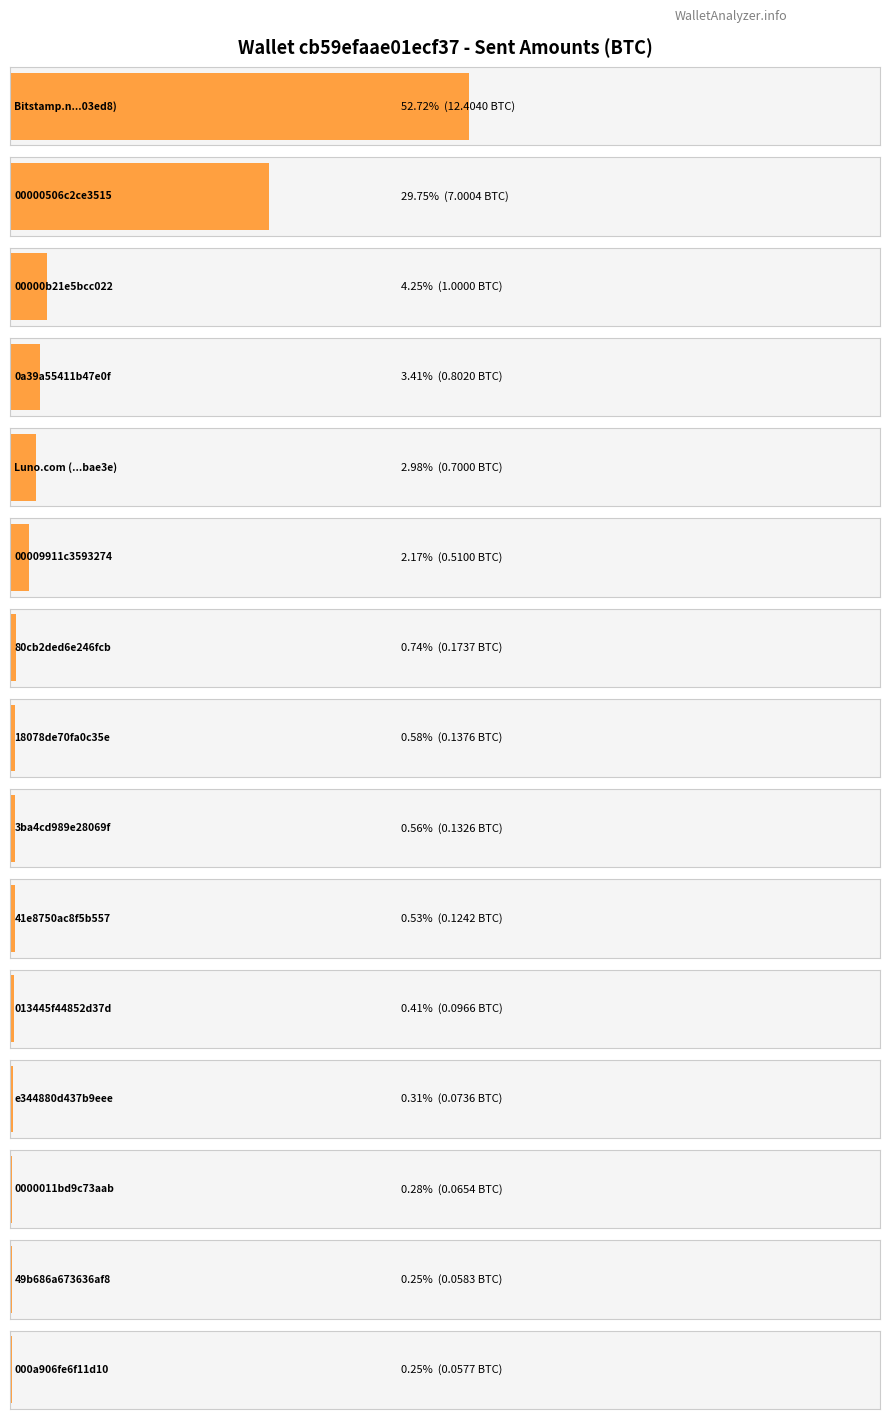

Reading left to right, what are all the values shown in this chart?

Bitstamp.net (00000e7158503ed8)=12.4	00000506c2ce3515=7.0	00000b21e5bcc022=1.0	0a39a55411b47e0f=0.8	Luno.com (000014e1222bae3e)=0.7	00009911c3593274=0.5	80cb2ded6e246fcb=0.2	18078de70fa0c35e=0.1	3ba4cd989e28069f=0.1	41e8750ac8f5b557=0.1	013445f44852d37d=0.1	e344880d437b9eee=0.1	0000011bd9c73aab=0.1	49b686a673636af8=0.1	000a906fe6f11d10=0.1